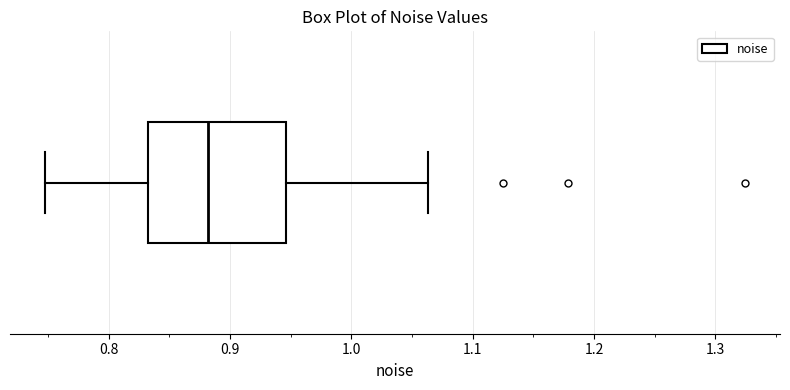

Where is the right edge of the box on the x-axis? The values are not printed on the chart, so give them approximately, as read against the axis.

0.95